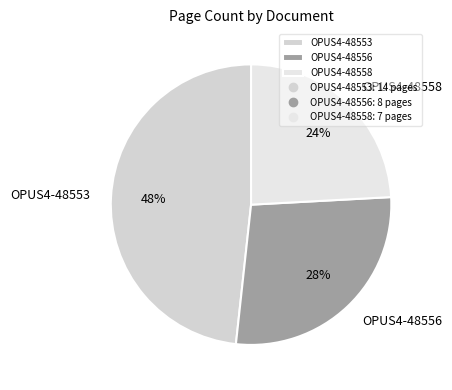

To the nearest percent, what is the average slice percentage?

33%